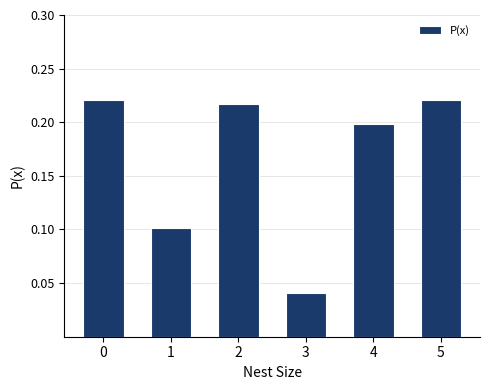

Which has a higher value, 3 or 1?

1